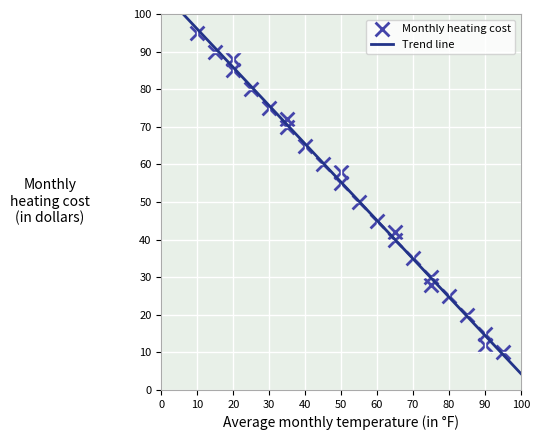

What is the range of X values (max minus min)?

85